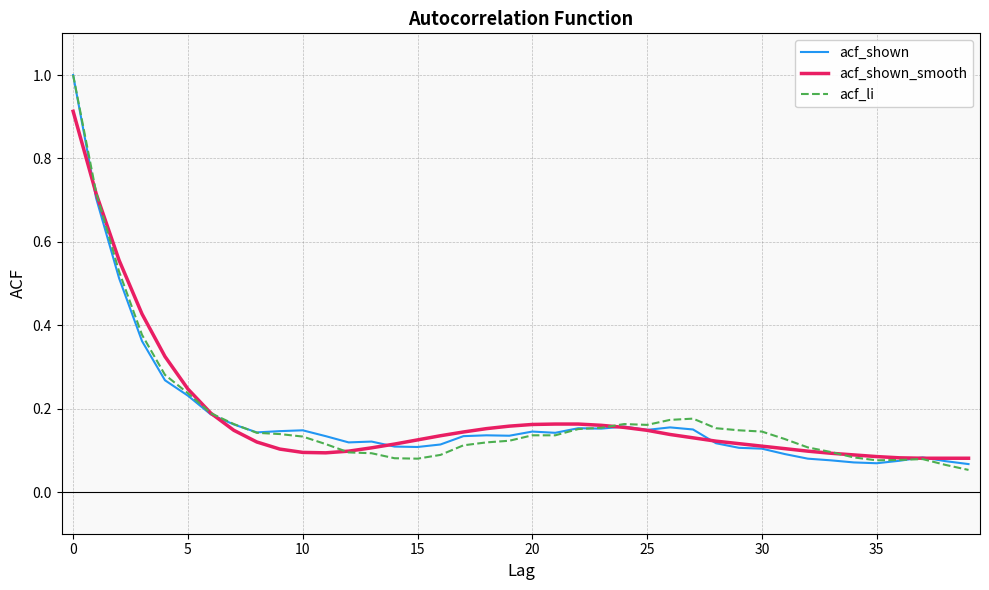

At how many categories does at least one series exceed 0?

40